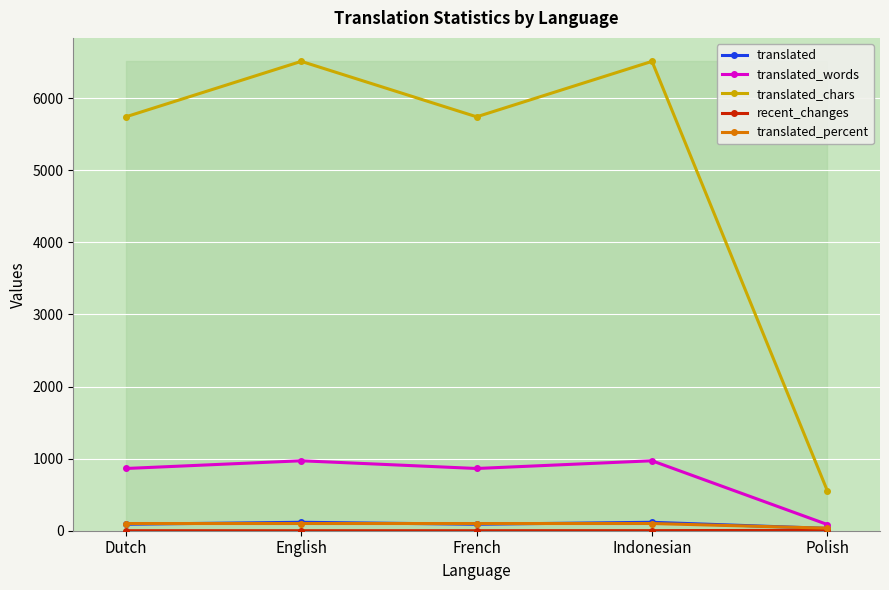

True or false: translated_words has a value of 607.4 at English.

False